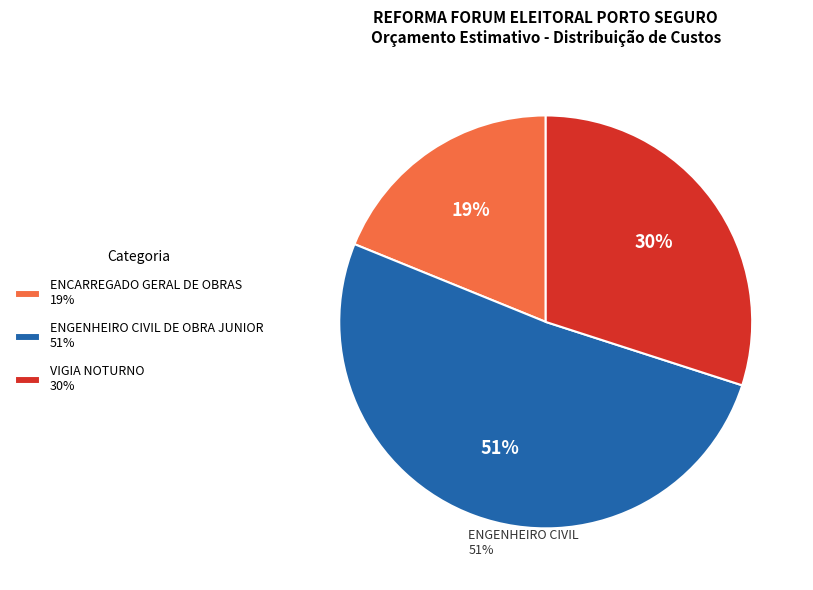

Is there a majority slice in this chart?

Yes